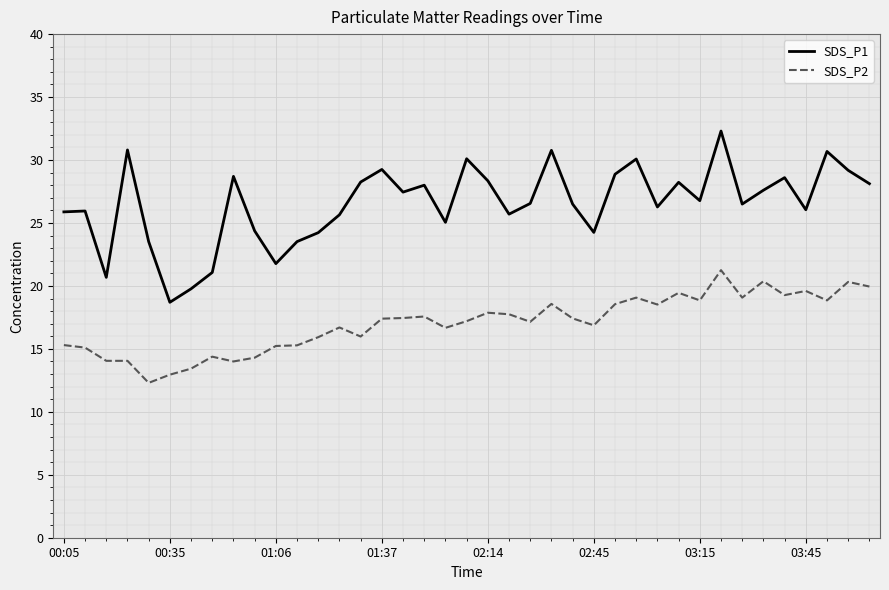

True or false: SDS_P1 and SDS_P2 cross at least once.

False